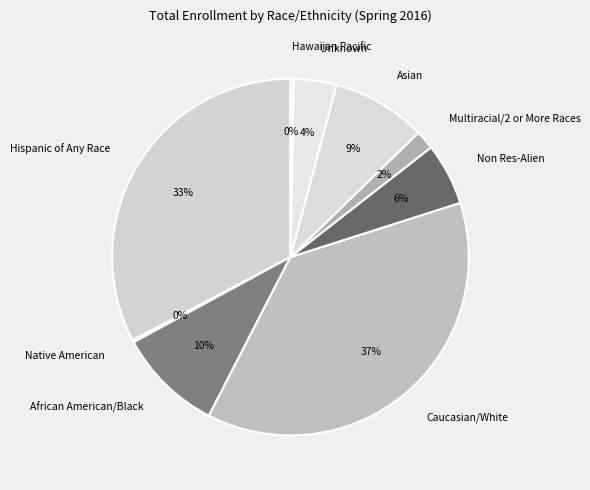

Is the sum of Hispanic of Any Race and Asian greater than half?

No